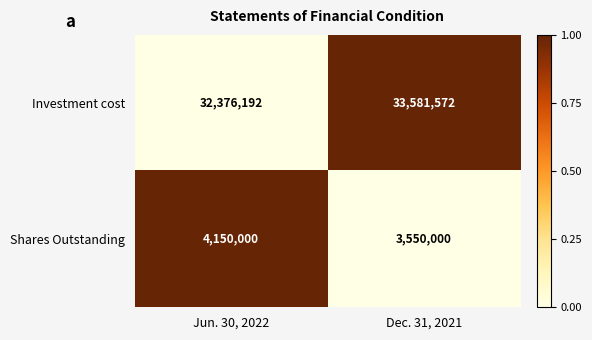

What is the difference between the Shares Outstanding values at Jun. 30, 2022 and Dec. 31, 2021?

600000